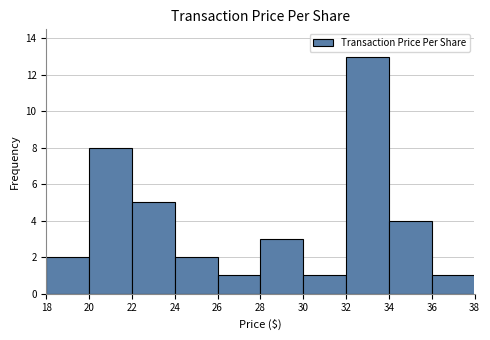

How tall is the bar that spans 20 to 22 on the x-axis? The values are not printed on the chart, so give them approximately, as read against the axis.

8